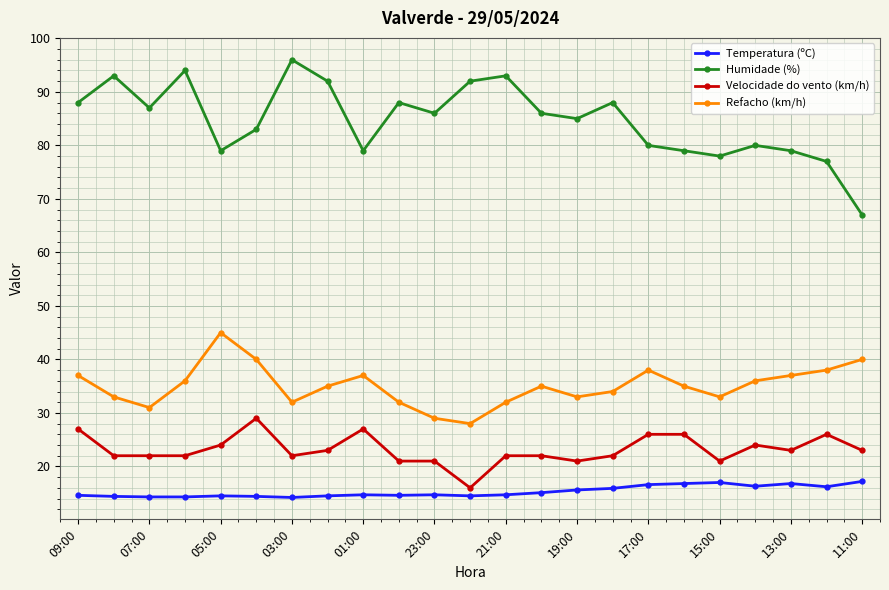

In Refacho (km/h), how many points are lower than both neighbors (excluding endpoints)?

5